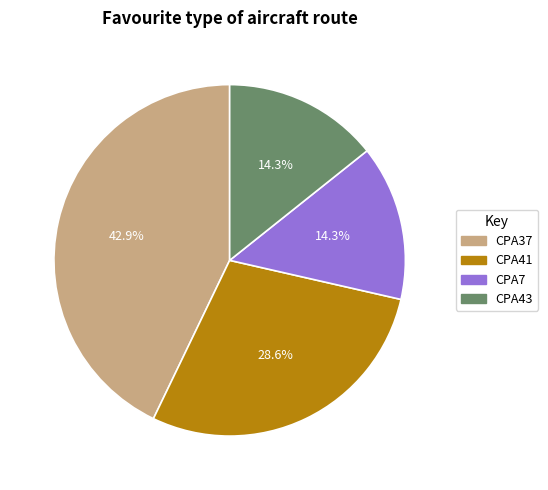

Is there a majority slice in this chart?

No